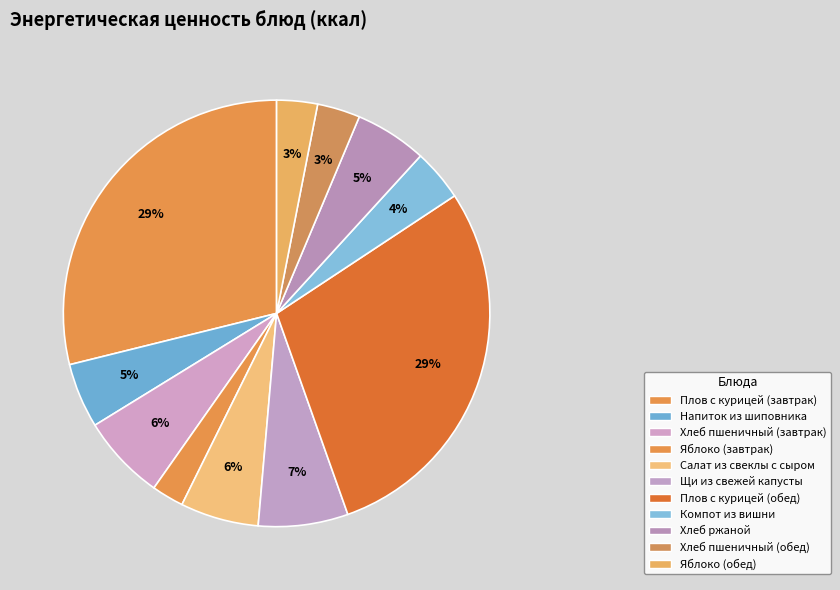

How many segments does this pie chart have?

11